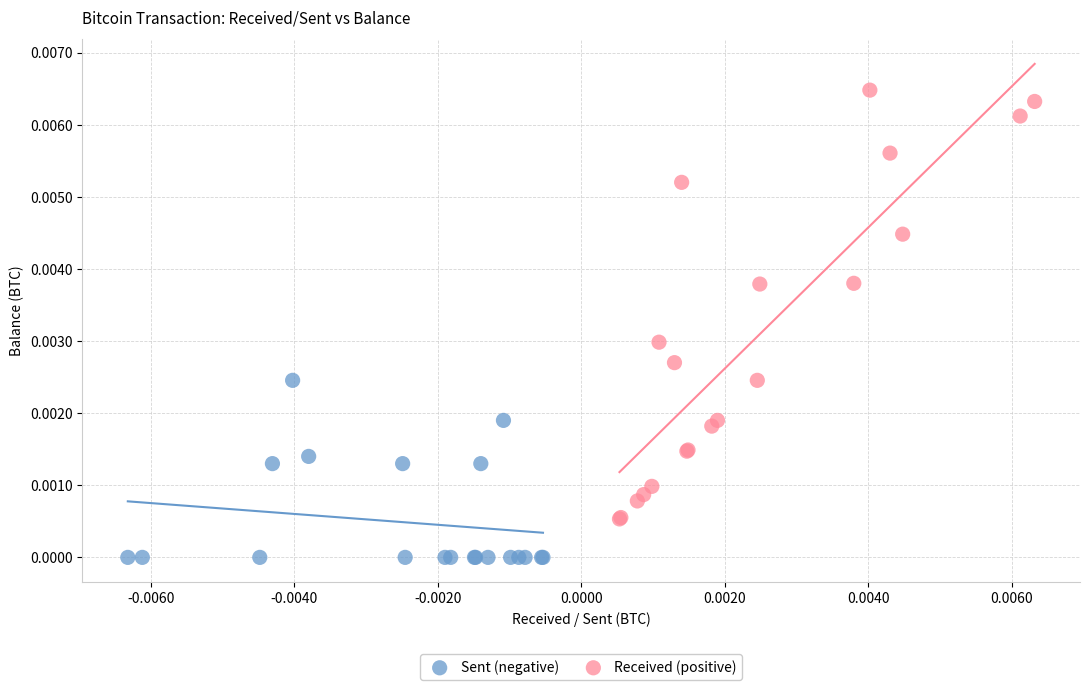

Which series contains the highest Y value?

Received (positive)